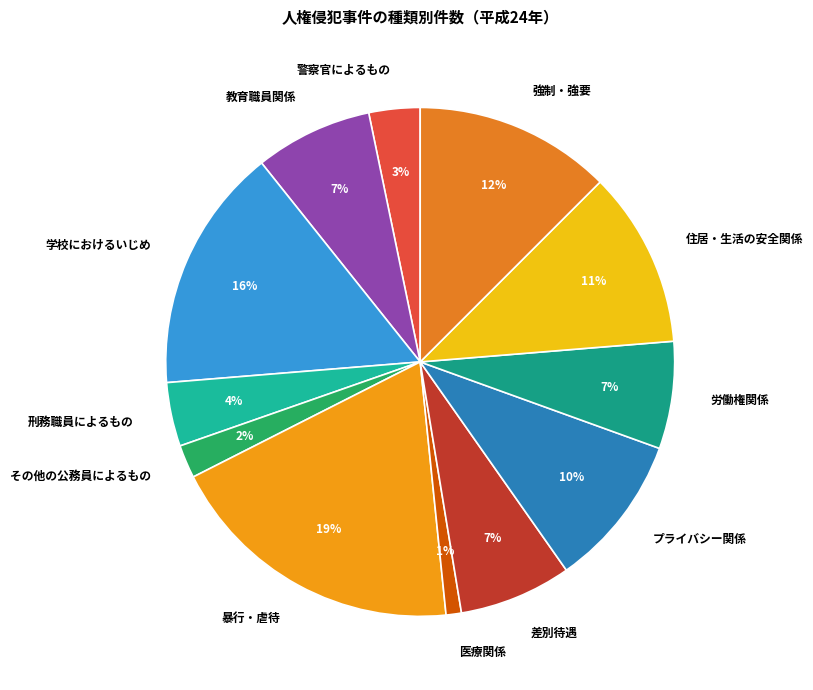

Combined, do 刑務職員によるもの and 医療関係 account for over 50%?

No